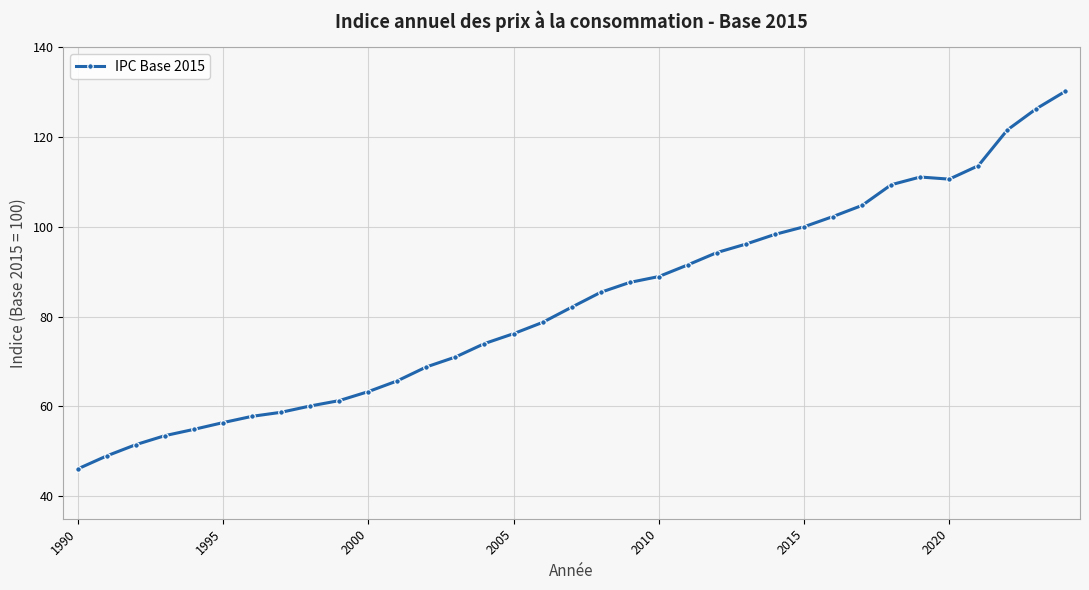

What is the greatest value displayed?

130.2